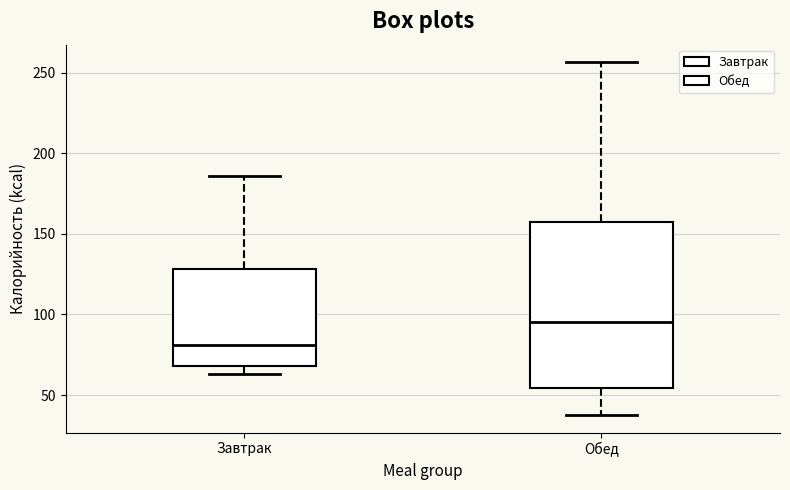

Comparing the boxes themselves (not the whiskers), which one is the tallest?

Обед